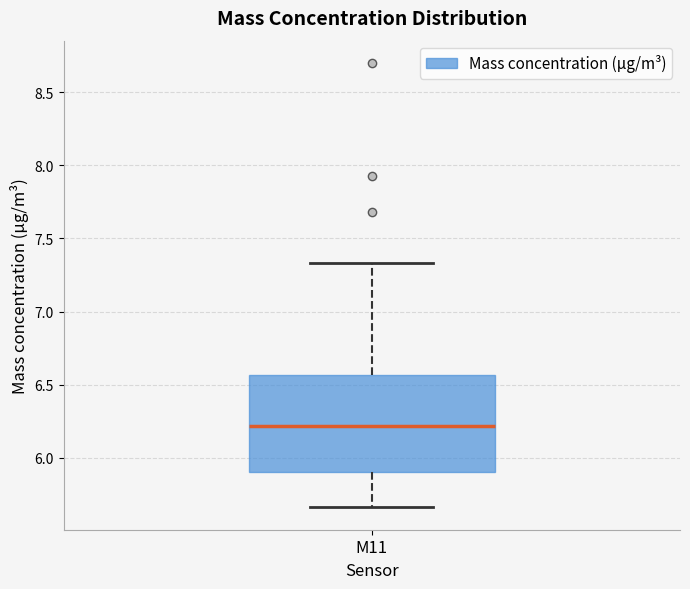

Where does the lower whisker of the box for M11 end on the y-axis? The values are not printed on the chart, so give them approximately, as read against the axis.

5.65